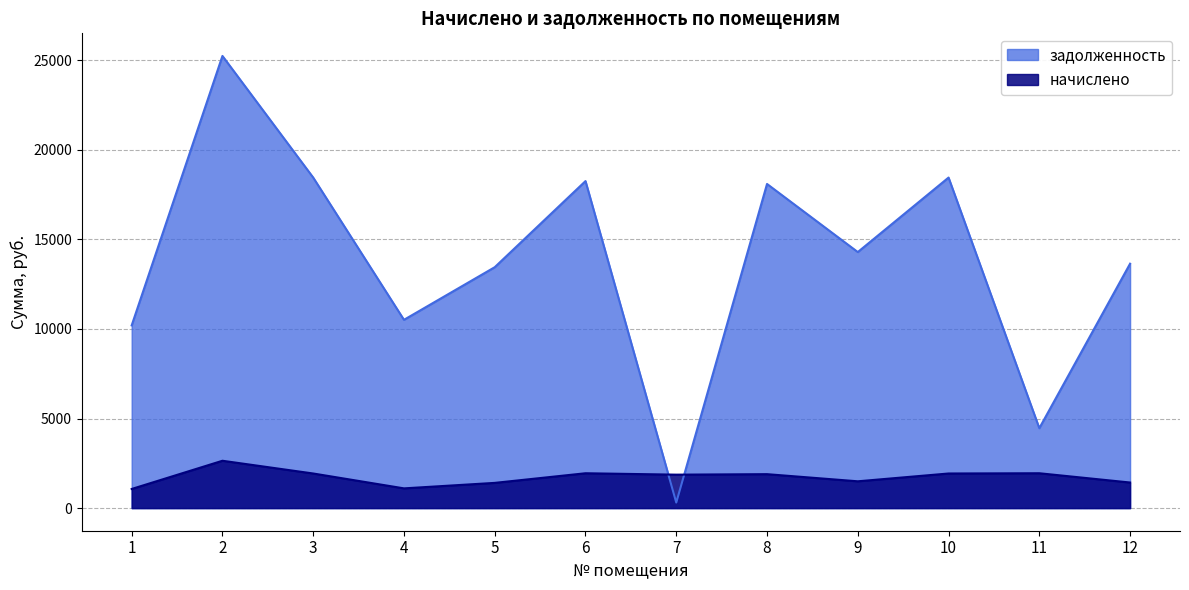

Is the value of задолженность at 3 greater than the value of начислено at 10?

Yes